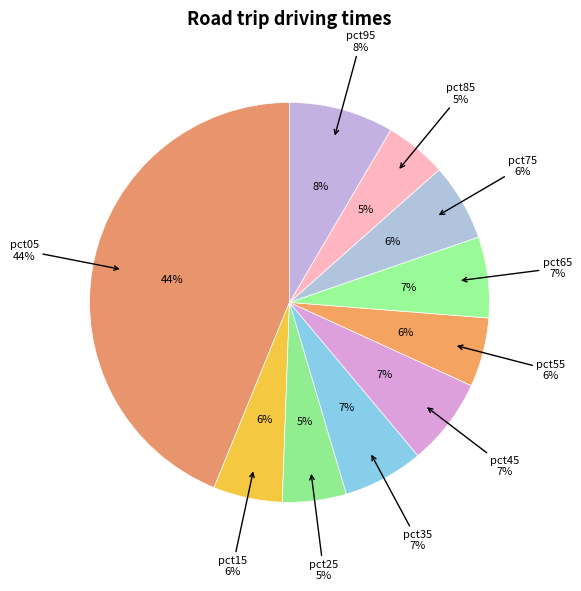

Rank the categories by value from highest to lowest.

pct05, pct95, pct45, pct65, pct35, pct75, pct55, pct15, pct25, pct85